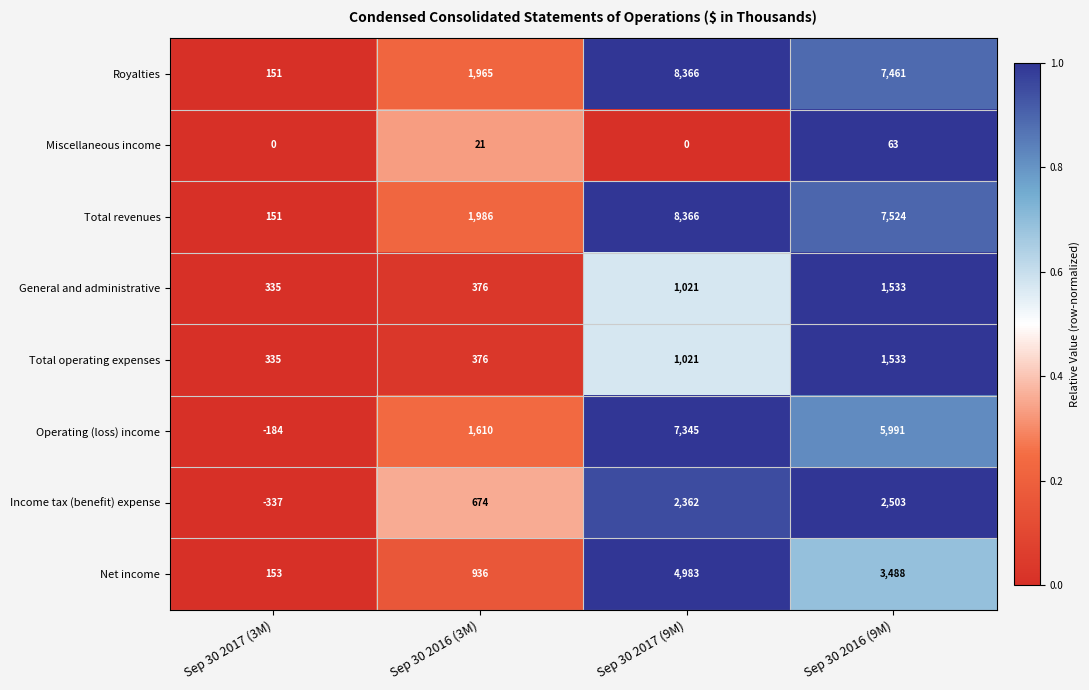

What is the sum of the Income tax (benefit) expense values at Sep 30 2016 (9M) and Sep 30 2016 (3M)?

3177